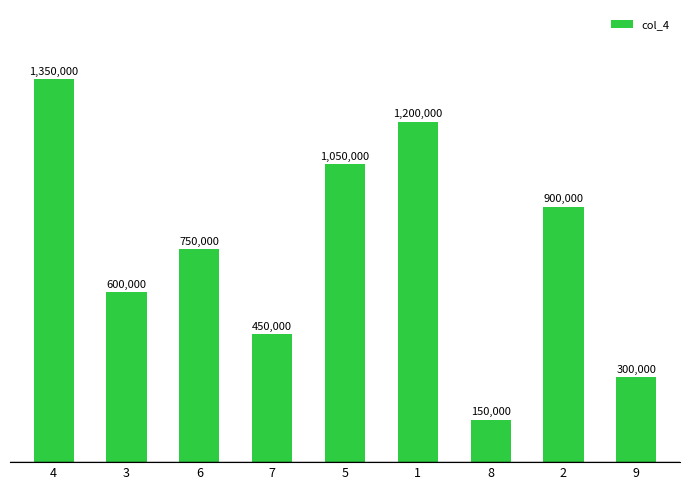

Does the chart contain any negative values?

No